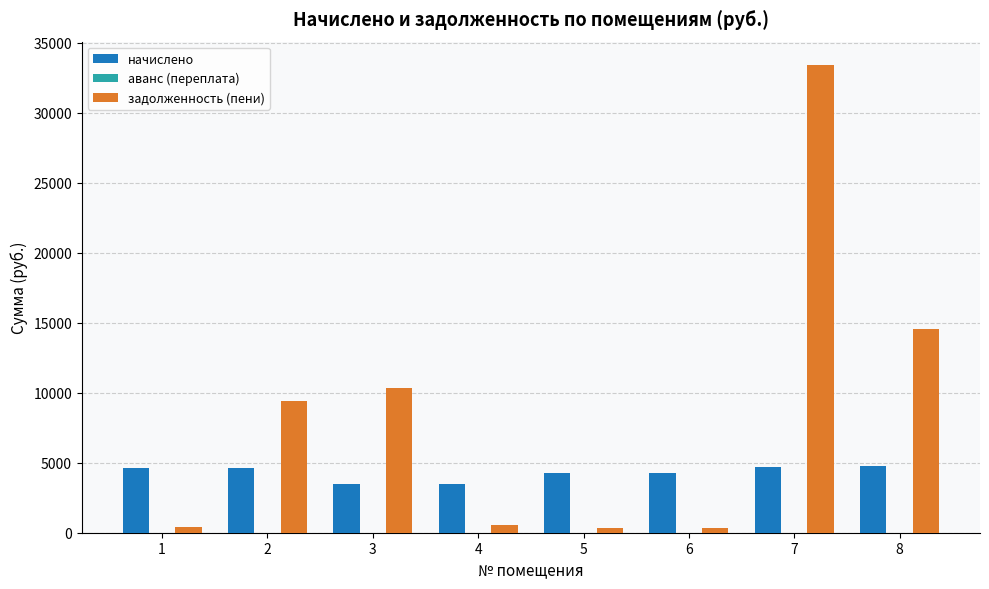

What is the difference between the задолженность (пени) values at 8 and 5?

14165.6